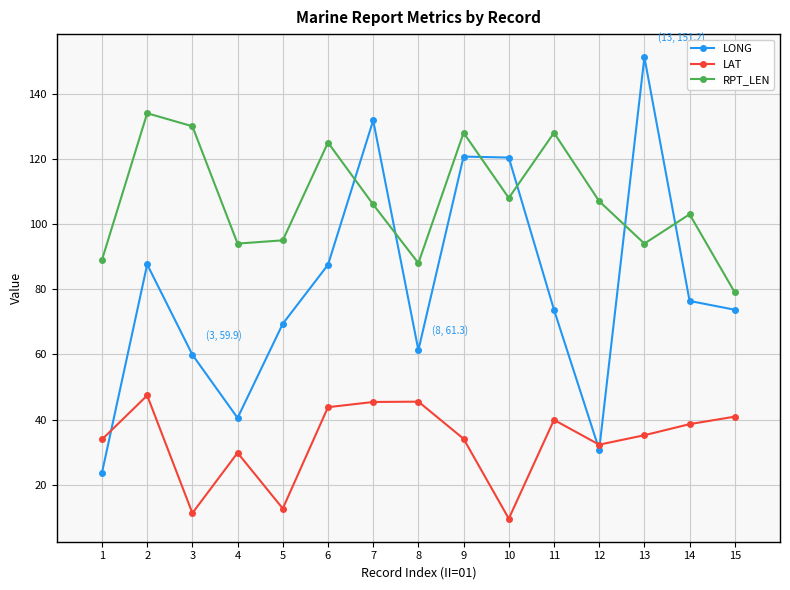

At which label does LAT first exceed 35?

2